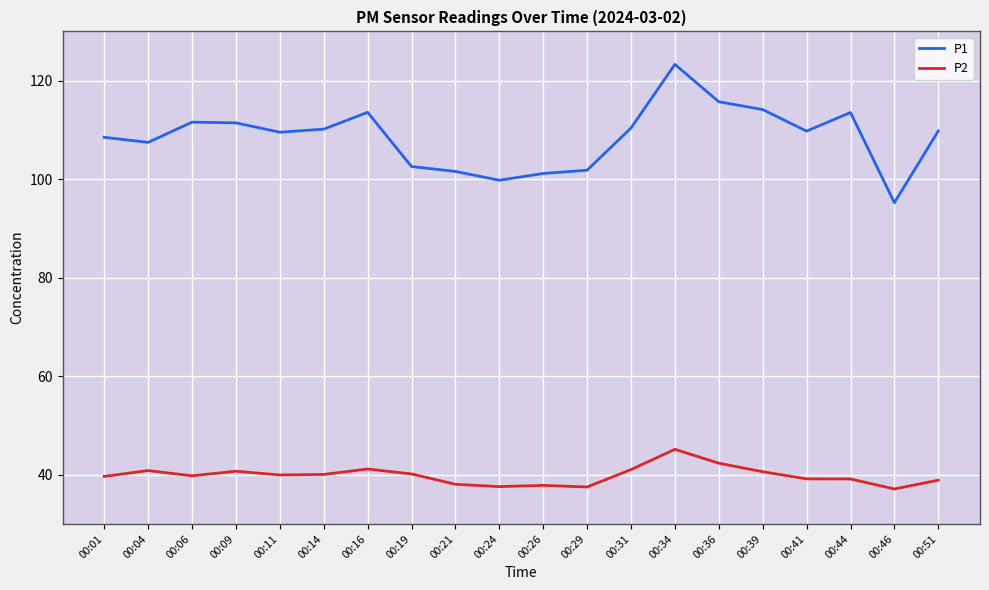

What is the difference between the highest and lowest values at 00:16?

72.4